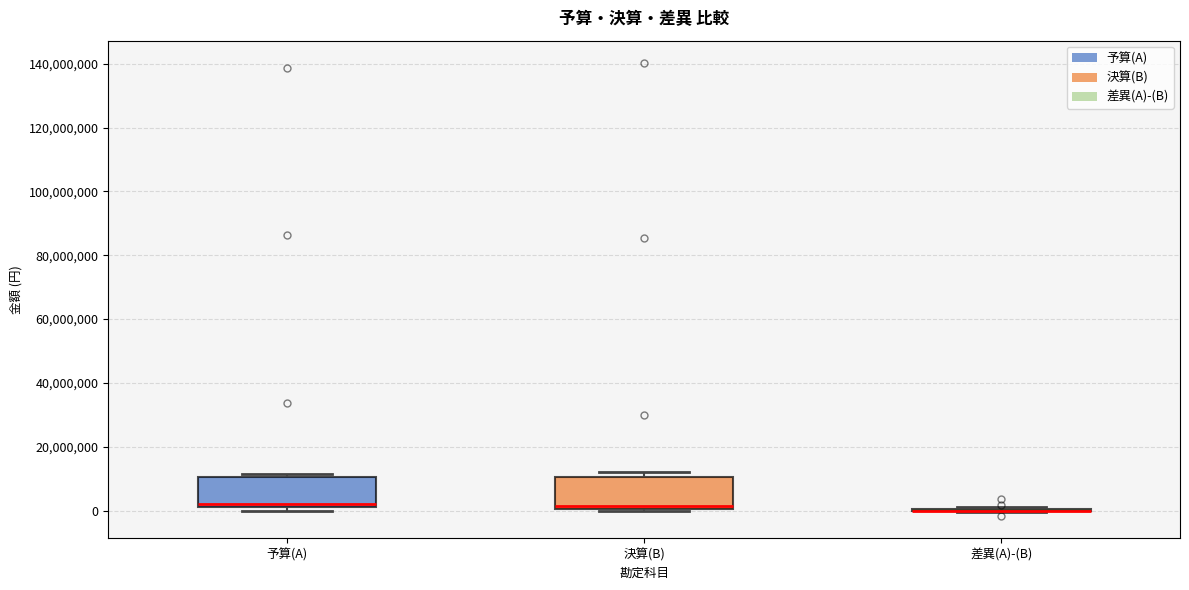

Reading left to right, transcribe this box plot: for each box, give where its median line is, the range the box spans, and where its two whiskers end, as read against the y-axis. The values are not printed on the chart, so give them approximately, as read against the axis.

予算(A): median 2000000 (just above the box's lower edge), box 2000000 to 10000000, whiskers 0 to 12000000
決算(B): median 2000000, box 0 to 10000000, whiskers 0 (just below the box's lower edge) to 12000000
差異(A)-(B): box collapsed to a line at 0, whiskers 0 to 2000000